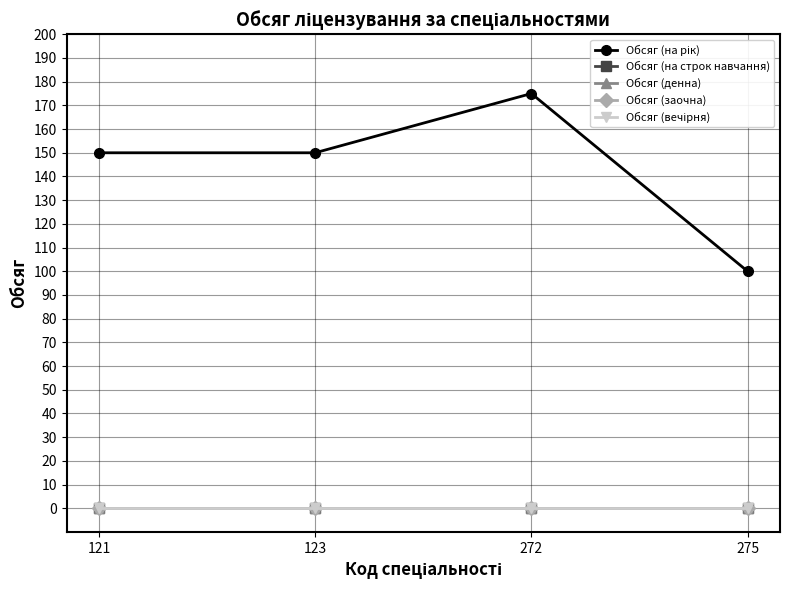

How many Обсяг (на рік) values are between 150 and 175?

3